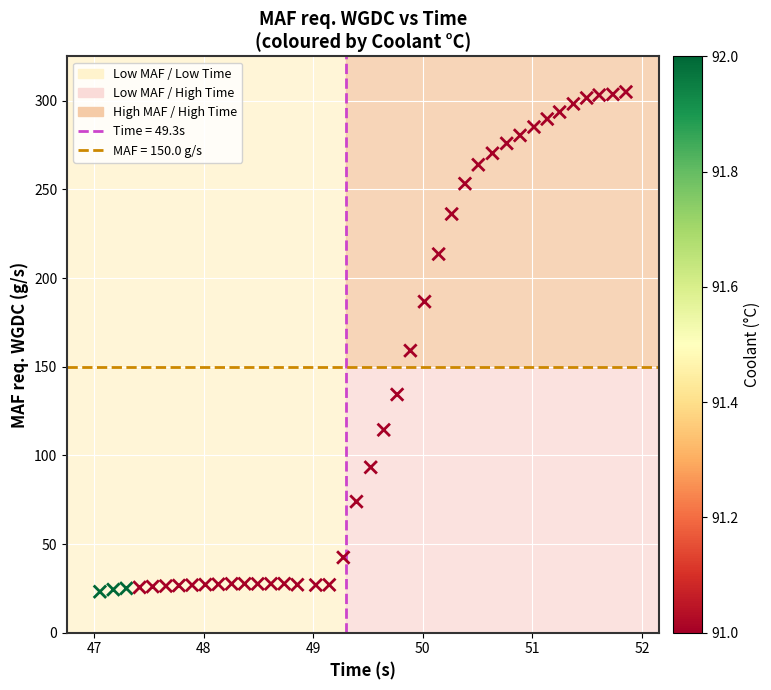

What is the range of X values (max minus min)?

4.8